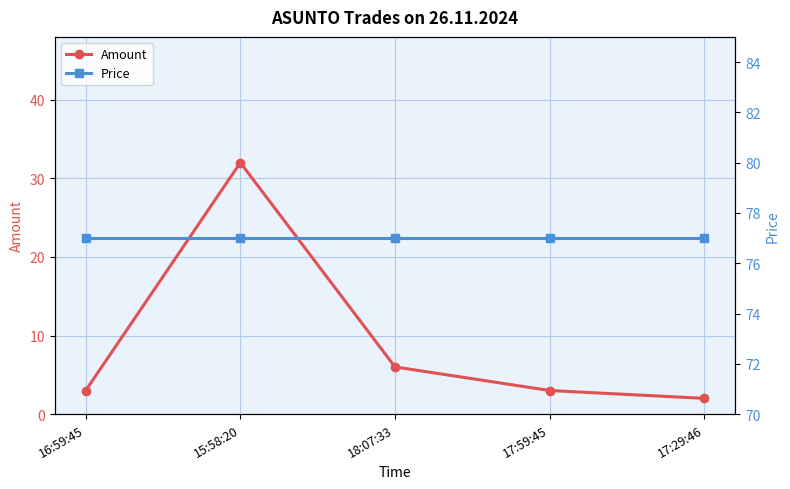

True or false: Price has a value of 77 at 15:58:20.

True